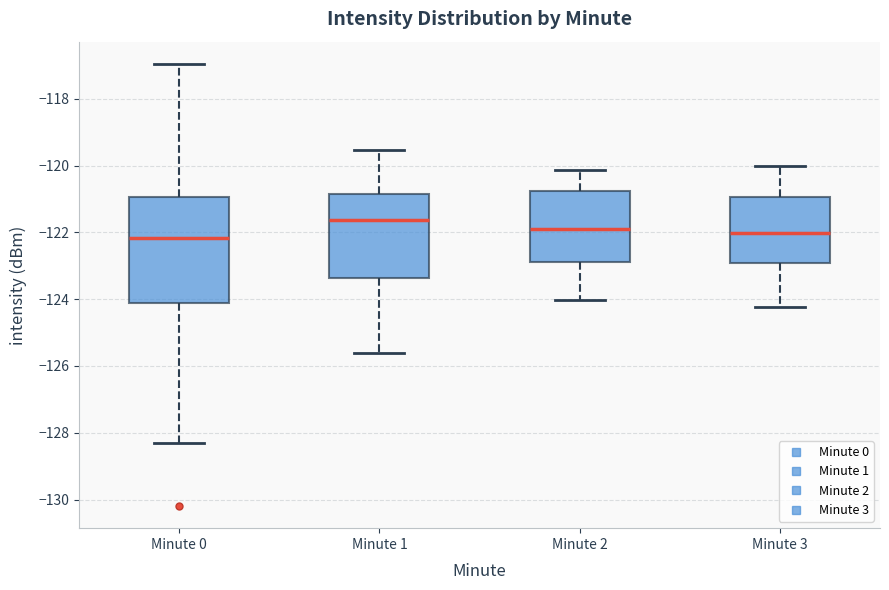

Reading left to right, read every box against the y-axis: the position of its median line, the range the box covers, and the ends of its whiskers. The values are not printed on the chart, so give them approximately, as read against the axis.

Minute 0: median -122.2, box -124.2 to -121.0, whiskers -128.4 to -117.0
Minute 1: median -121.6, box -123.4 to -120.8, whiskers -125.6 to -119.6
Minute 2: median -122.0, box -122.8 to -120.8, whiskers -124.0 to -120.2
Minute 3: median -122.0, box -123.0 to -121.0, whiskers -124.2 to -120.0